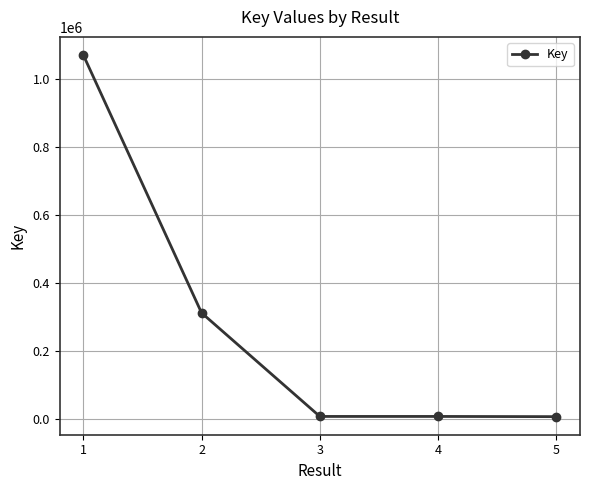

Count the number of categories in the chart.

5